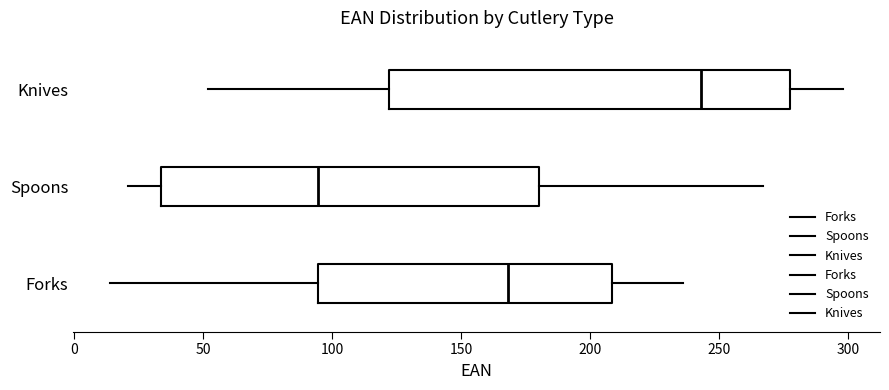

Where is the right edge of the box for Forks on the x-axis? The values are not printed on the chart, so give them approximately, as read against the axis.

210